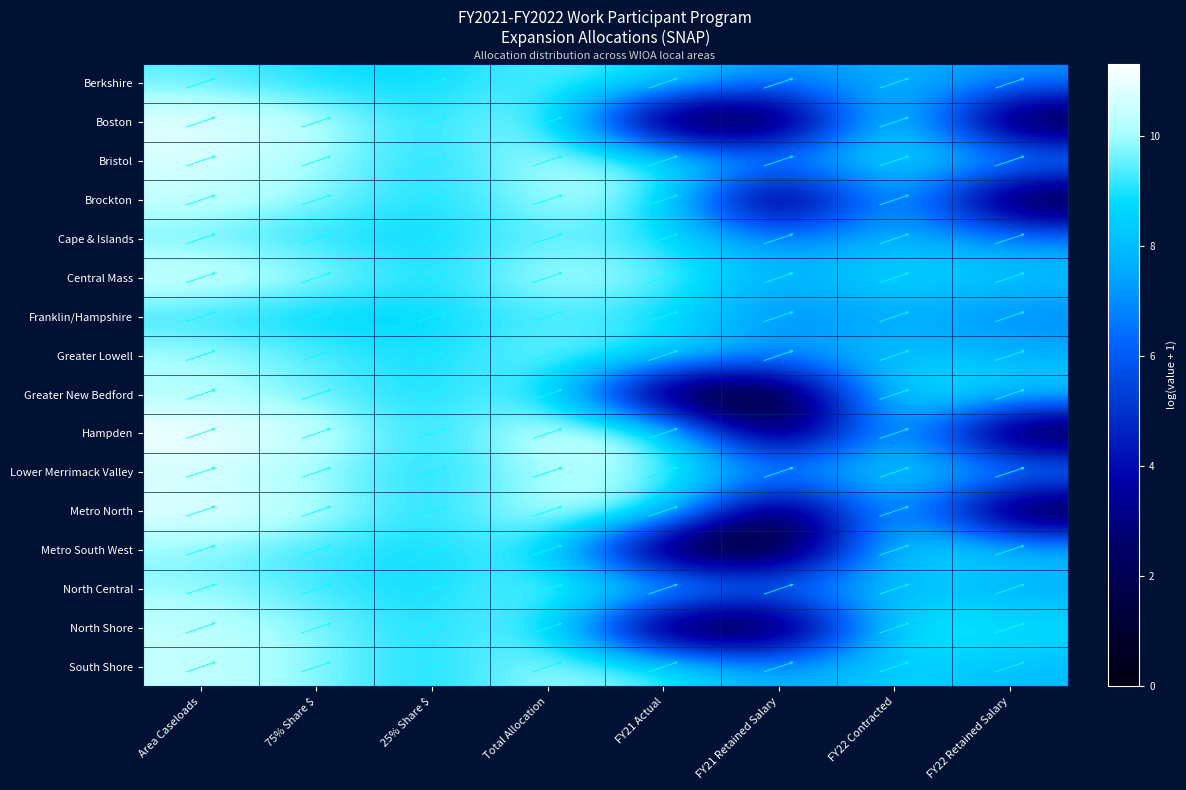

Rank the series by their maximum value, from highest to lowest.

Hampden, Boston, Metro North, Central Mass, Bristol, Lower Merrimack Valley, Brockton, North Shore, South Shore, Greater New Bedford, Greater Lowell, North Central, Metro South West, Cape & Islands, Berkshire, Franklin/Hampshire